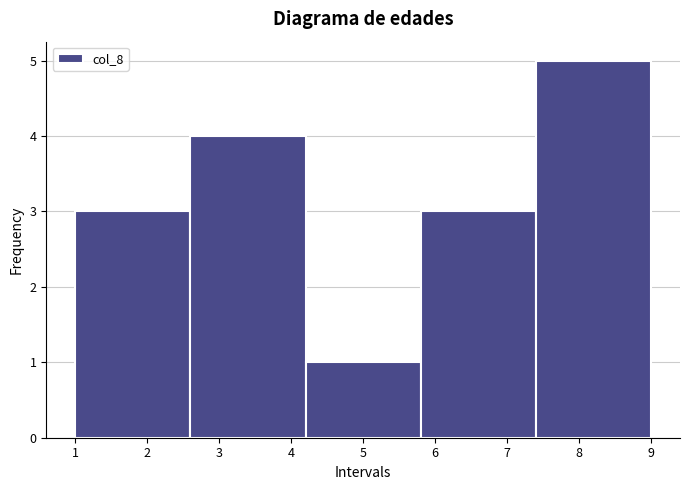

How tall is the bar that spans 7.4 to 9.0 on the x-axis? The values are not printed on the chart, so give them approximately, as read against the axis.

5